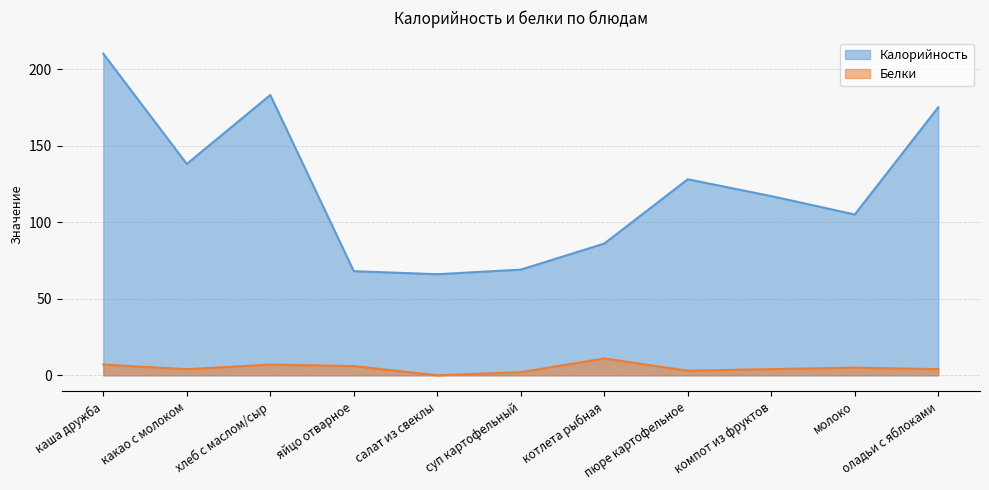

True or false: Белки and Калорийность cross at least once.

False